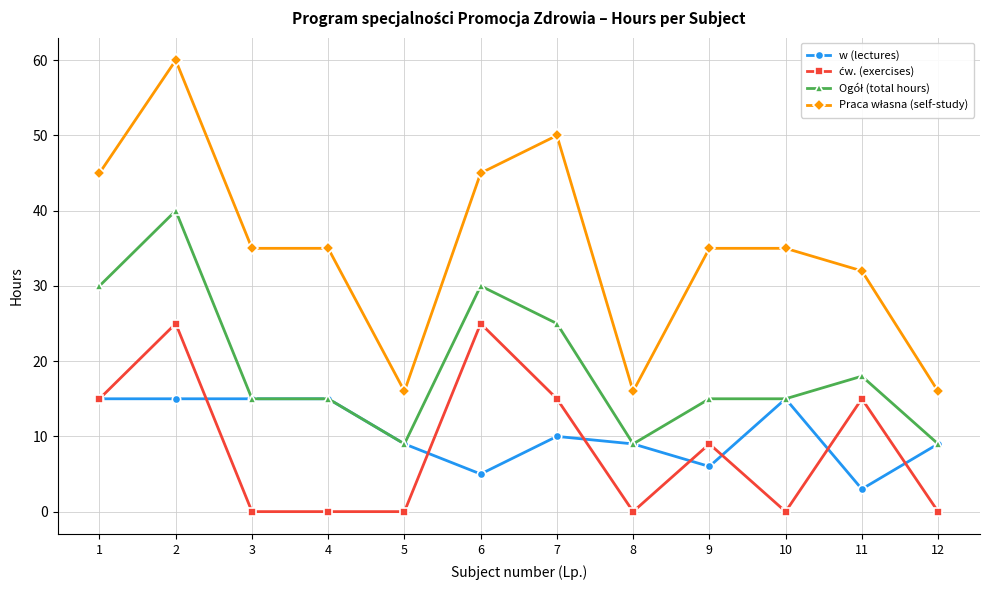

What is the total value across all series at 4?

65